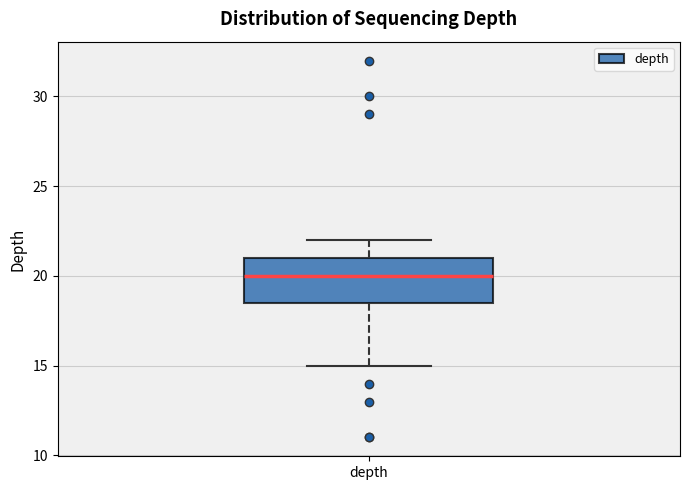

Where does the upper whisker of the box for depth end on the y-axis? The values are not printed on the chart, so give them approximately, as read against the axis.

22.0